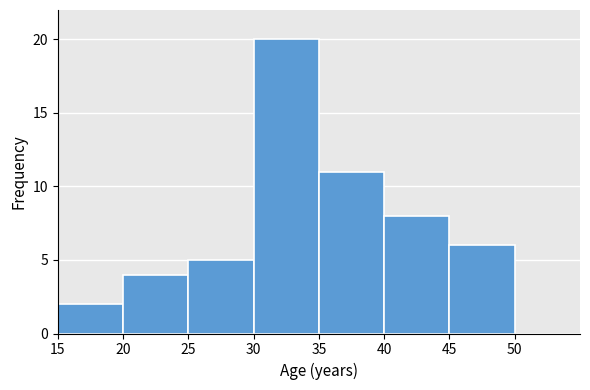

What is the height of the bar covering 25 to 30 on the x-axis? The values are not printed on the chart, so give them approximately, as read against the axis.

5